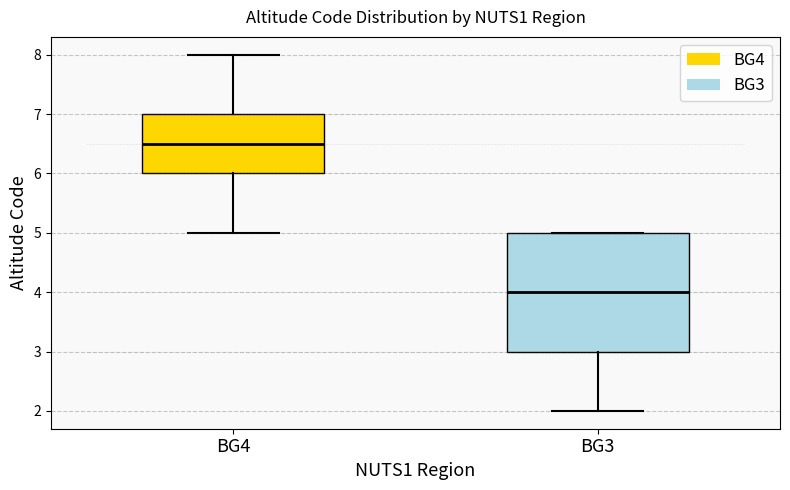

Which box's median line is the highest?

BG4